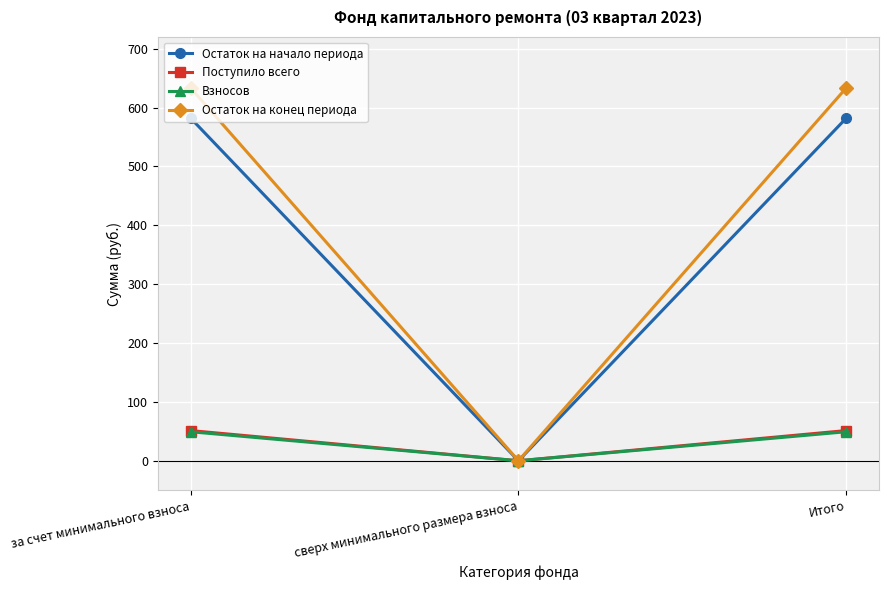

At which label does Поступило всего first exceed 51?

за счет минимального взноса